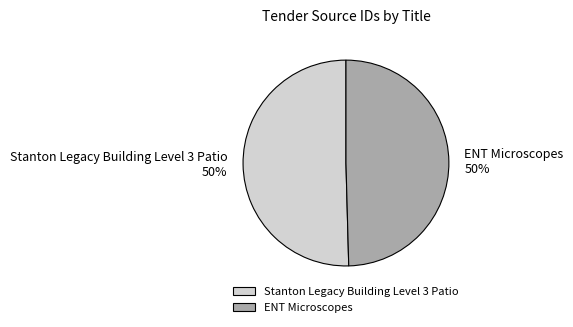

Is it true that ENT Microscopes is 50% of the pie?

True